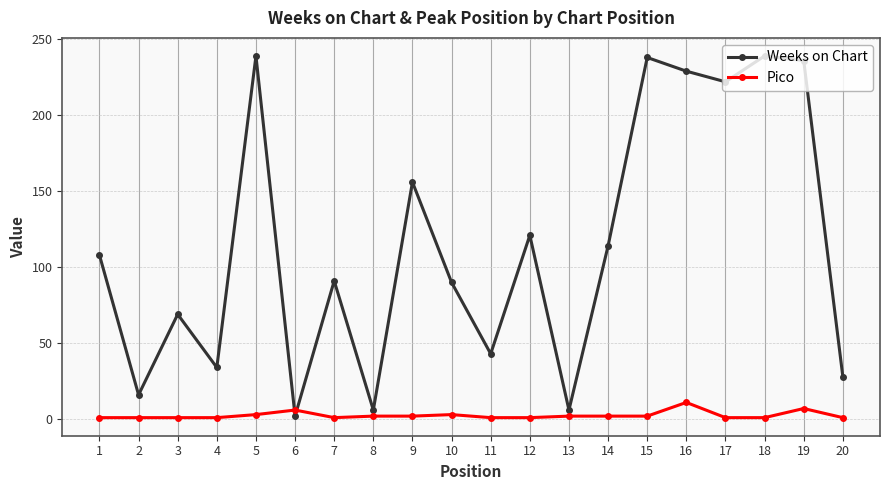

Is it true that Pico equals 1 at 7?

True